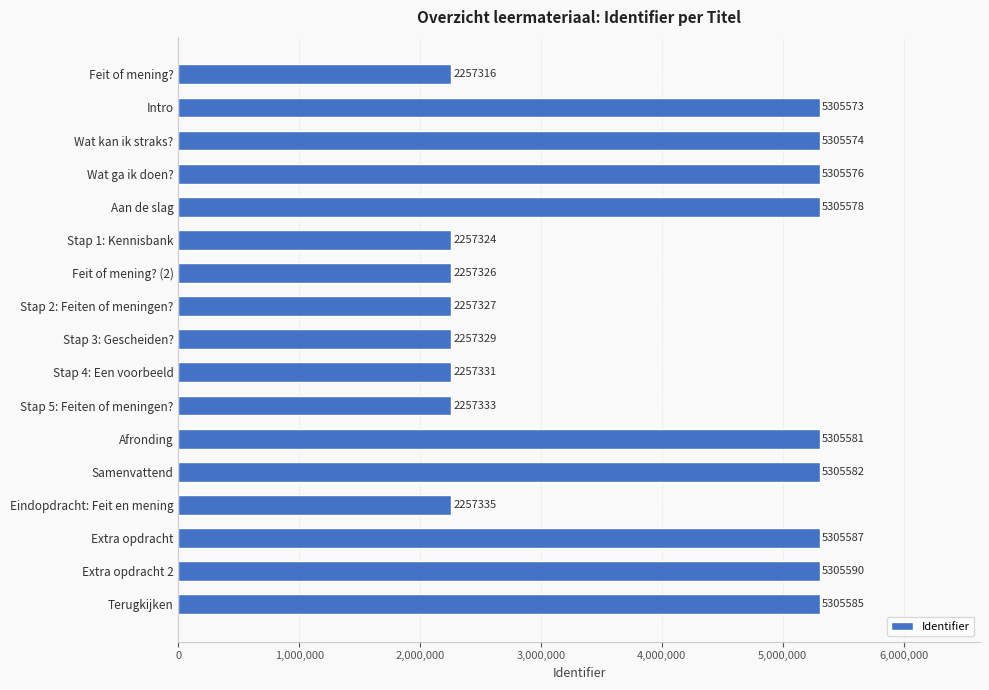

The chart shows a value of 5305578 at Aan de slag. True or false?

True